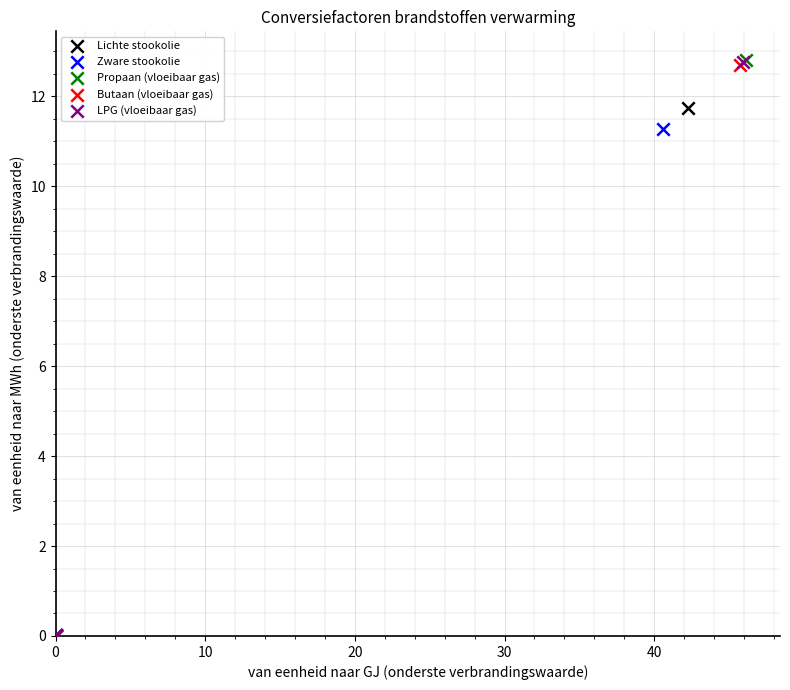

Which series has the largest Y range (max minus min)?

Propaan (vloeibaar gas)